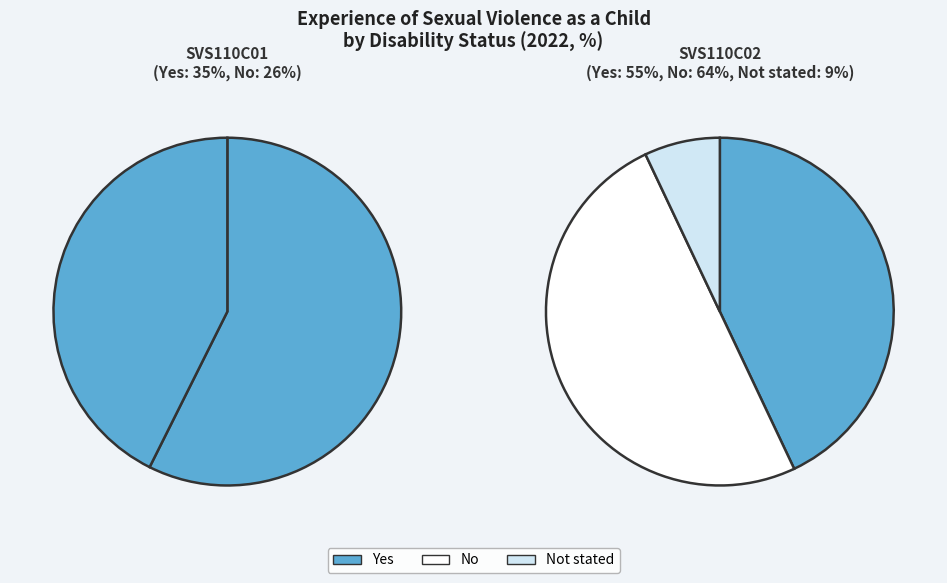

To the nearest percent, what is the average slice percentage?

33%